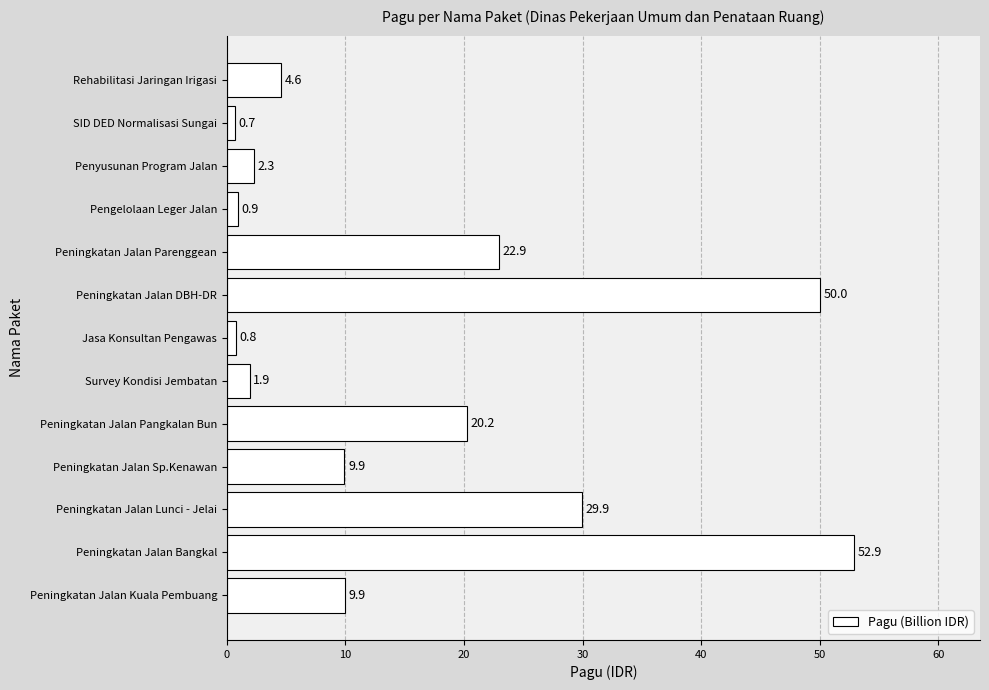

What is the minimum value shown in the chart?

0.7